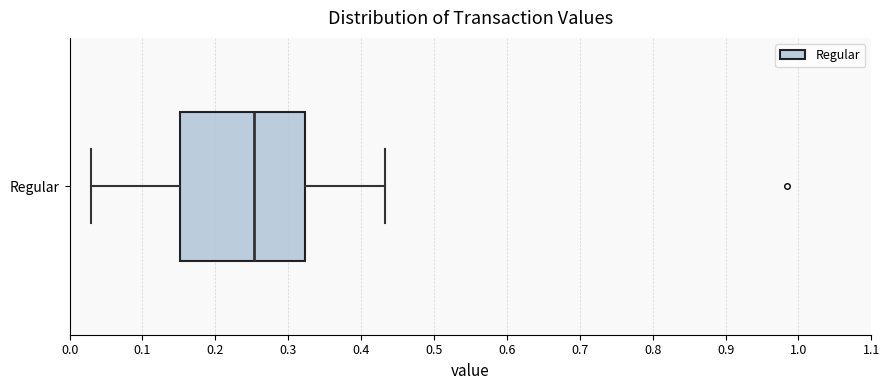

Transcribe this box plot: give where the median line is, the range the box spans, and where the two whiskers end, as read against the x-axis. The values are not printed on the chart, so give them approximately, as read against the axis.

median 0.25, box 0.15 to 0.32, whiskers 0.03 to 0.43